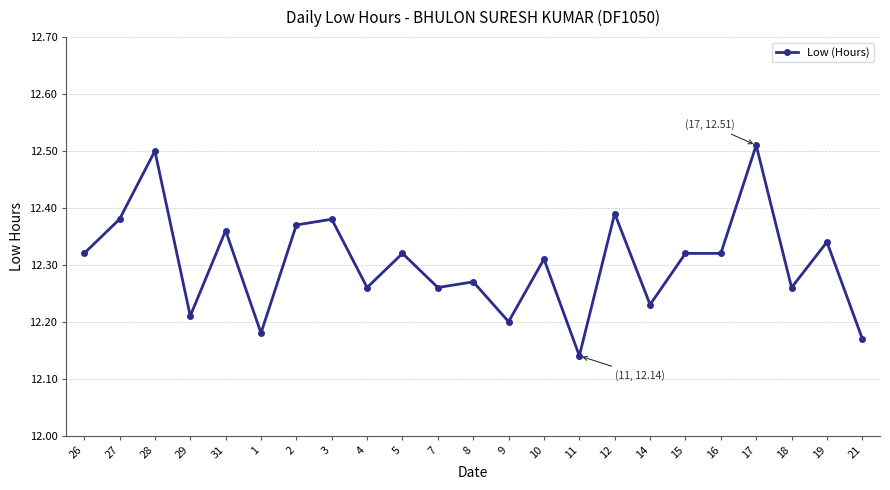

What is the difference between the maximum and minimum values?

0.4